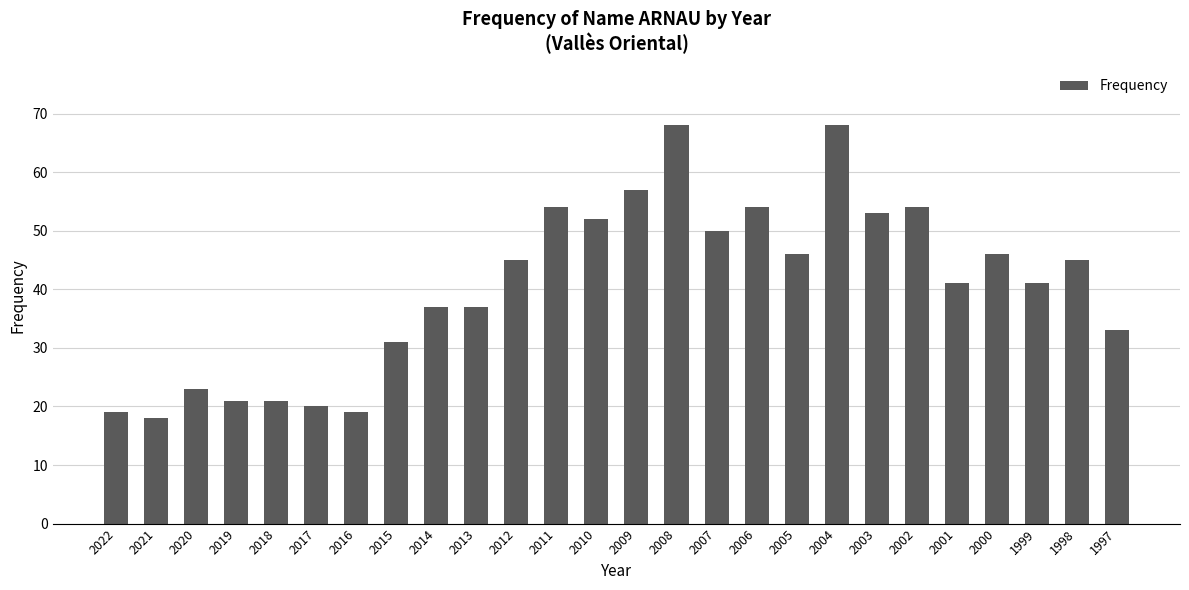

What is the greatest value displayed?

68